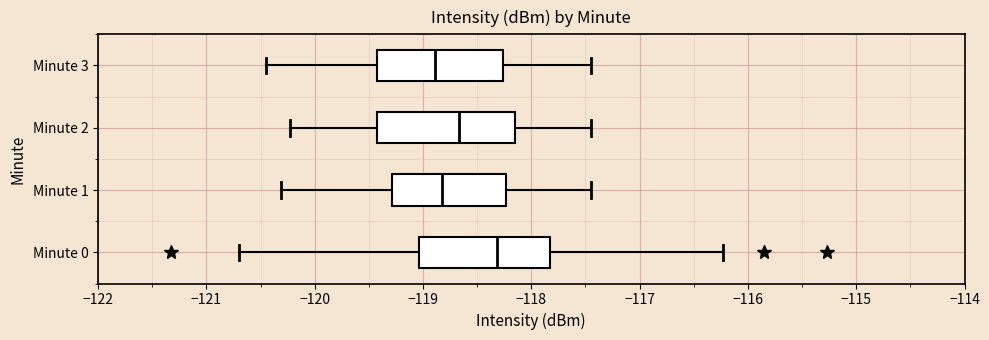

Reading bottom to top, transcribe this box plot: for each box, give where its median line is, the range the box spans, and where its two whiskers end, as read against the x-axis. The values are not printed on the chart, so give them approximately, as read against the axis.

Minute 0: median -118.3, box -119.0 to -117.8, whiskers -120.7 to -116.2
Minute 1: median -118.8, box -119.3 to -118.2, whiskers -120.3 to -117.4
Minute 2: median -118.7, box -119.4 to -118.1, whiskers -120.2 to -117.4
Minute 3: median -118.9, box -119.4 to -118.3, whiskers -120.4 to -117.4